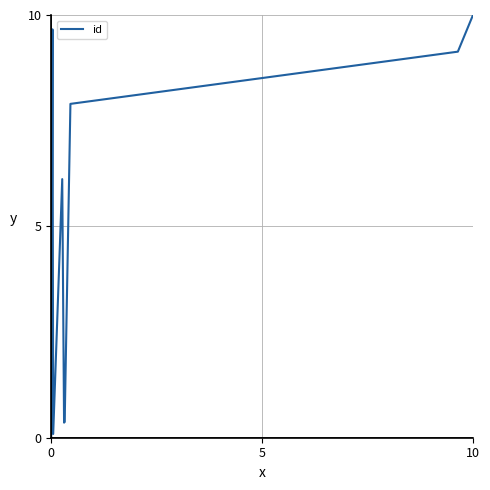

What is the greatest value displayed?

10.0